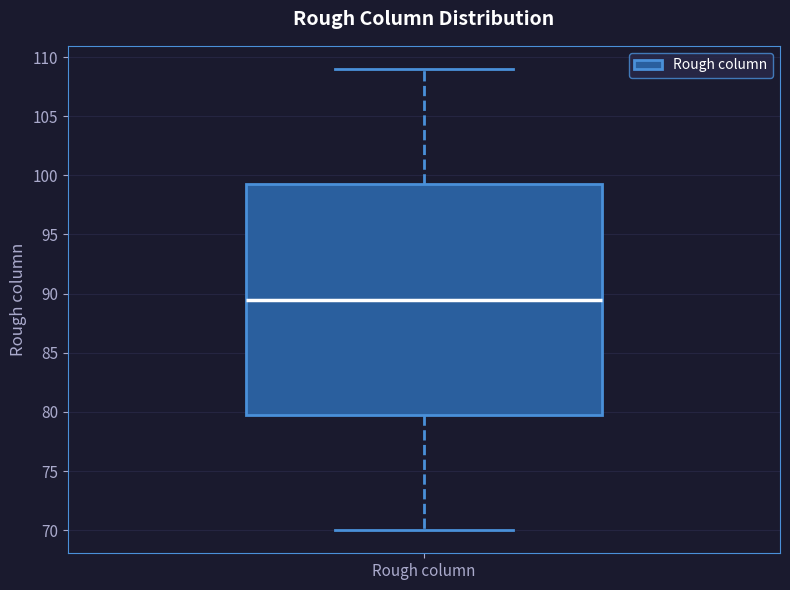

Transcribe this box plot: give where the median line is, the range the box spans, and where the two whiskers end, as read against the y-axis. The values are not printed on the chart, so give them approximately, as read against the axis.

median 89.5, box 80.0 to 99.5, whiskers 70.0 to 109.0